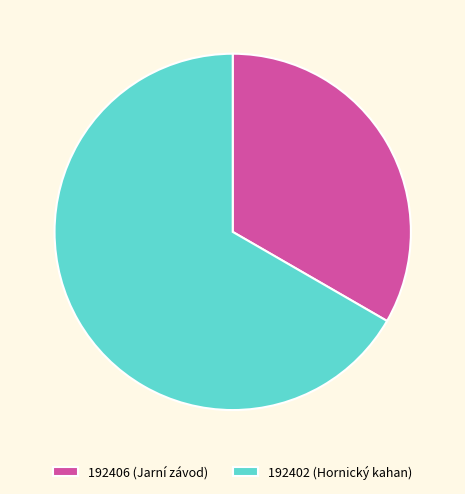

Is it true that 192402 is 67% of the pie?

True